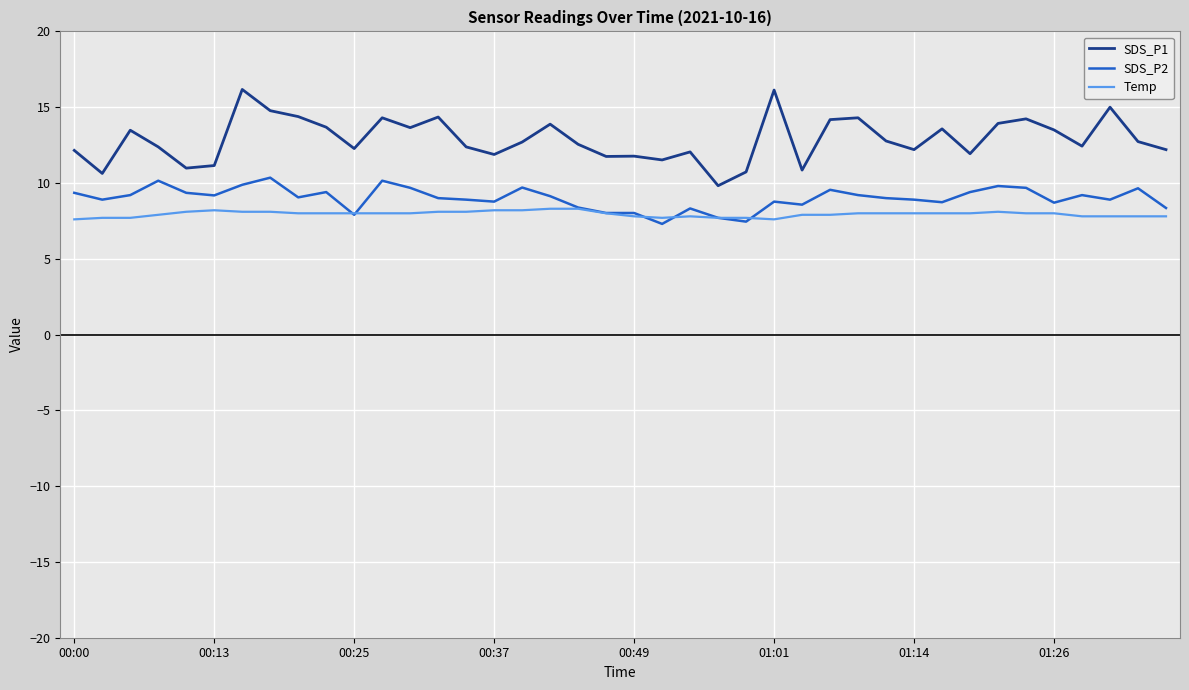

How many Temp values are between 7 and 8?

29